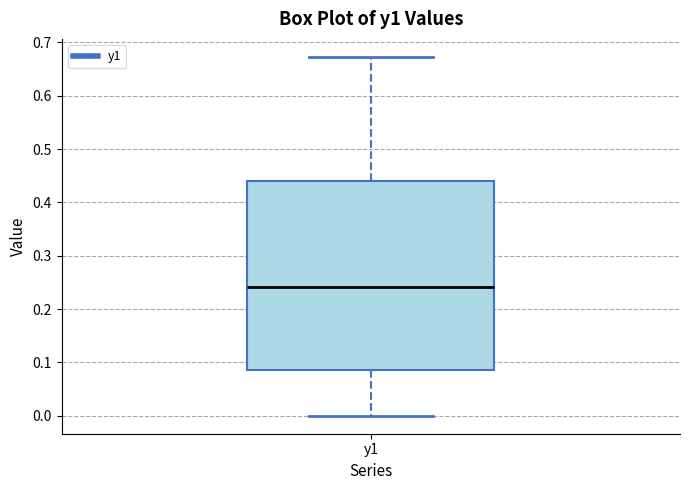

Read this box plot against the y-axis: the position of the median line, the range covered by the box, and the ends of both whiskers. The values are not printed on the chart, so give them approximately, as read against the axis.

median 0.24, box 0.09 to 0.44, whiskers 0.00 to 0.67